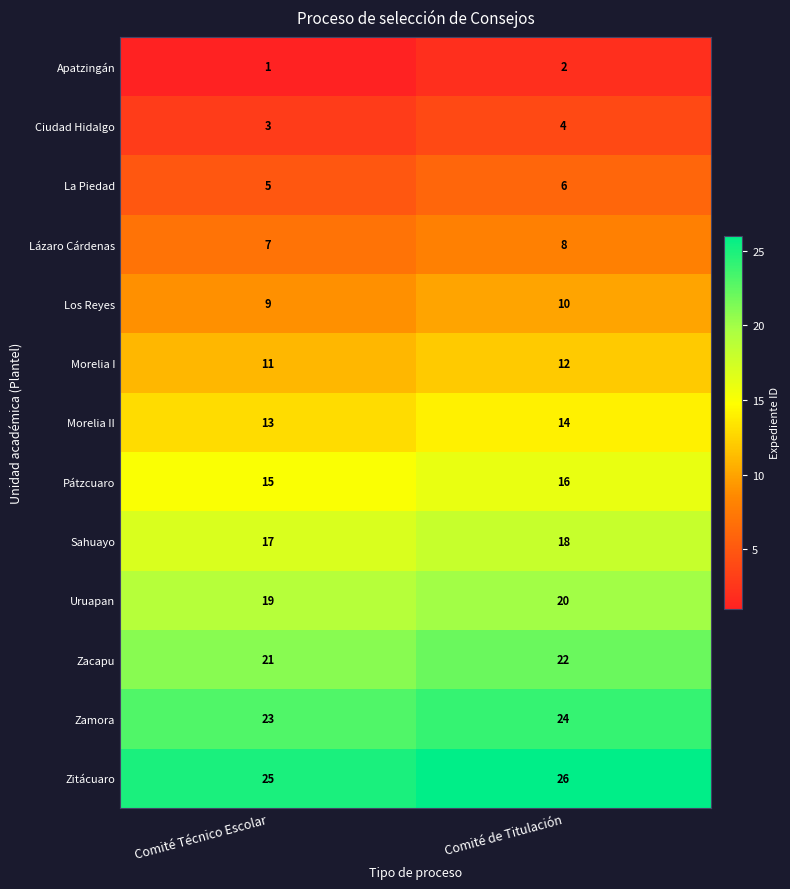

What is the sum of the Morelia II values at Comité Técnico Escolar and Comité de Titulación?

27